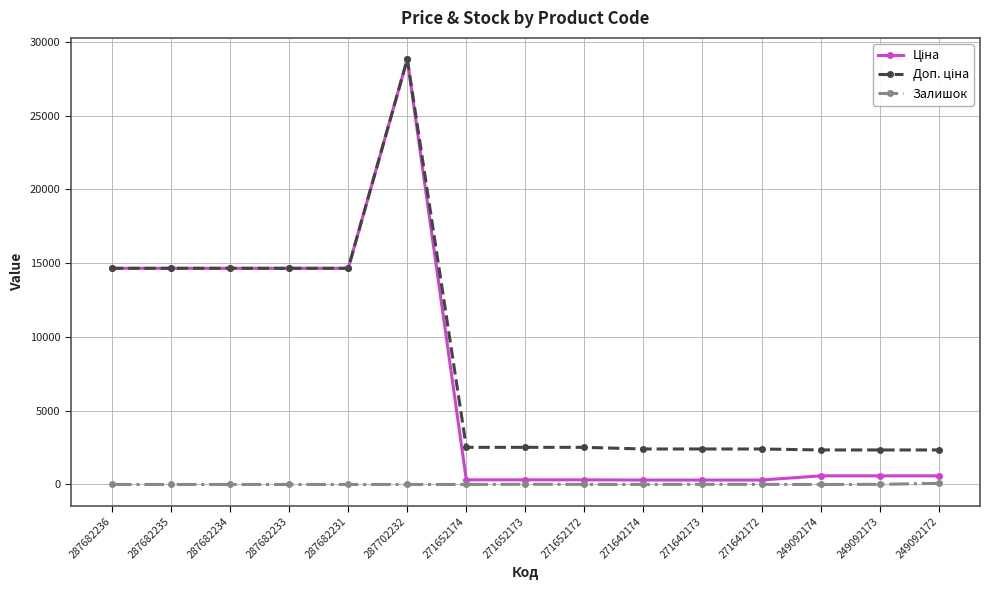

The Залишок series shows 0.0 at 249092174. True or false?

True